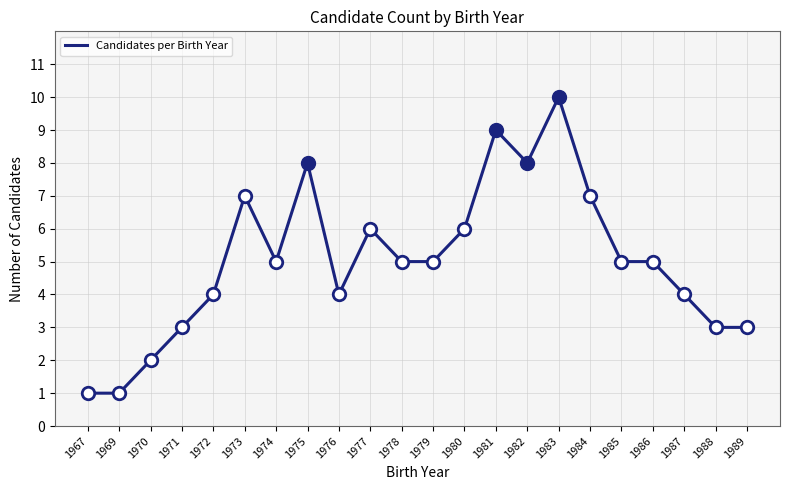

Reading left to right, transcribe all the data shown in this chart.

1	1	2	3	4	7	5	8	4	6	5	5	6	9	8	10	7	5	5	4	3	3